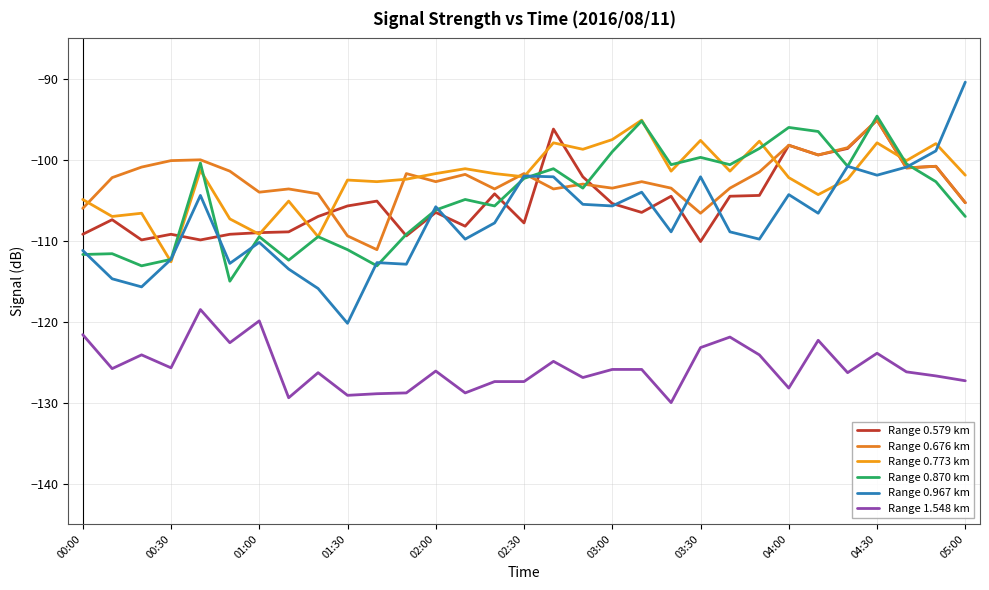

Reading left to right, extract all data points from this chart.

Range 0.579 km: -109.2	-107.4	-109.9	-109.2	-109.9	-109.2	-109.0	-108.9	-107.0	-105.7	-105.1	-109.4	-106.5	-108.2	-104.2	-107.8	-96.2	-102.1	-105.4	-106.5	-104.5	-110.1	-104.5	-104.4	-98.2	-99.4	-98.6	-95.1	-101.0	-100.8	-105.3
Range 0.676 km: -106.0	-102.2	-100.9	-100.1	-100.0	-101.4	-104.0	-103.6	-104.2	-109.4	-111.1	-101.7	-102.7	-101.8	-103.6	-101.7	-103.6	-103.0	-103.5	-102.7	-103.5	-106.6	-103.5	-101.5	-98.2	-99.4	-98.5	-95.1	-101.0	-100.8	-105.3
Range 0.773 km: -104.9	-107.0	-106.6	-112.6	-101.3	-107.3	-109.2	-105.1	-109.5	-102.5	-102.7	-102.4	-101.7	-101.1	-101.7	-102.1	-97.9	-98.7	-97.5	-95.1	-101.4	-97.6	-101.4	-97.7	-102.2	-104.3	-102.4	-97.9	-100.1	-98.0	-101.9
Range 0.870 km: -111.7	-111.6	-113.1	-112.3	-100.4	-115.0	-109.5	-112.4	-109.5	-111.1	-113.1	-109.2	-106.2	-104.9	-105.7	-102.3	-101.1	-103.5	-99.0	-95.2	-100.6	-99.7	-100.6	-98.6	-96.0	-96.5	-100.8	-94.6	-100.5	-102.7	-107.0
Range 0.967 km: -111.2	-114.7	-115.7	-112.3	-104.4	-112.8	-110.2	-113.5	-115.9	-120.2	-112.7	-112.9	-105.8	-109.8	-107.8	-102.0	-102.1	-105.5	-105.7	-104.0	-108.9	-102.1	-108.9	-109.8	-104.3	-106.6	-100.8	-101.9	-100.9	-98.9	-90.4
Range 1.548 km: -121.6	-125.8	-124.1	-125.7	-118.5	-122.6	-119.9	-129.4	-126.3	-129.1	-128.9	-128.8	-126.1	-128.8	-127.4	-127.4	-124.9	-126.9	-125.9	-125.9	-130.0	-123.2	-121.9	-124.1	-128.2	-122.3	-126.3	-123.9	-126.2	-126.7	-127.3